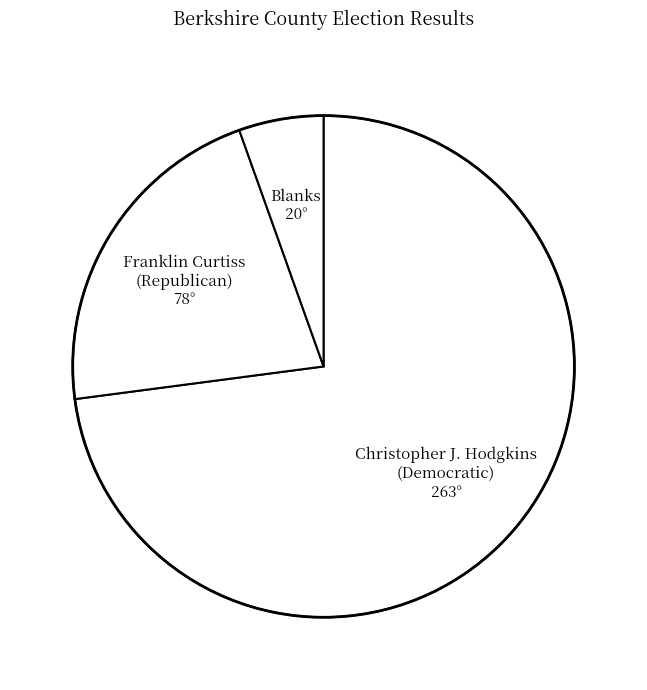

Which category accounts for the majority?

Christopher J. Hodgkins (Democratic)